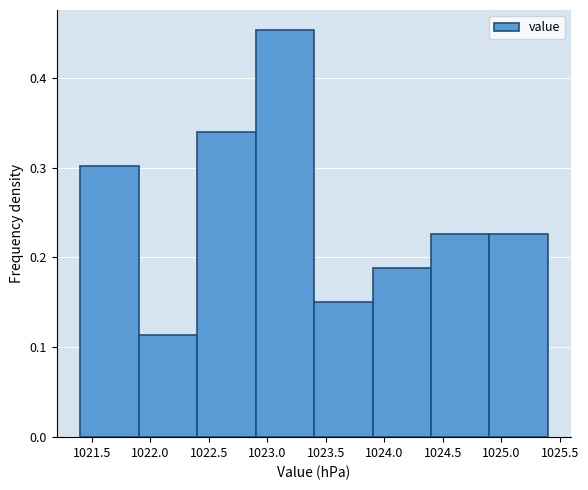

Reading left to right, transcribe this chart: for each bar, give the range it covers on the x-axis and its height. The values are not printed on the chart, so give them approximately, as read against the axis.

1021.4 to 1021.9: 0.30
1021.9 to 1022.4: 0.11
1022.4 to 1022.9: 0.34
1022.9 to 1023.4: 0.45
1023.4 to 1023.9: 0.15
1023.9 to 1024.4: 0.19
1024.4 to 1024.9: 0.23
1024.9 to 1025.4: 0.23